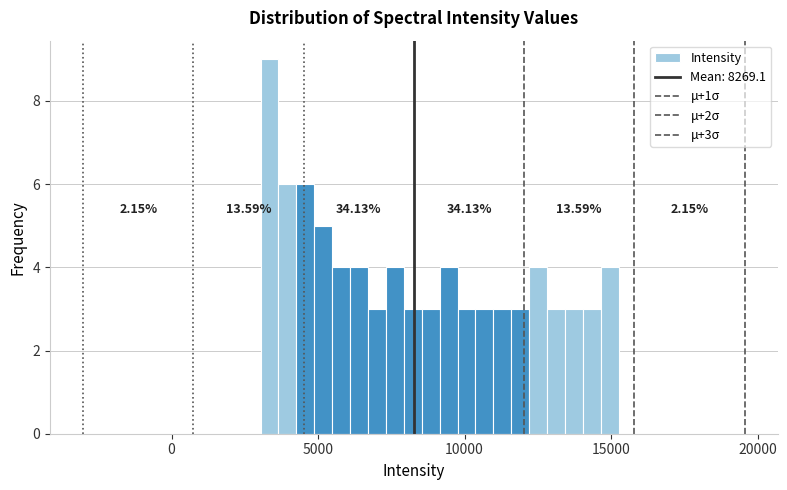

Around what value on the x-axis is the tallest bar? Give the approximate position of its centre, as read against the axis.

3500